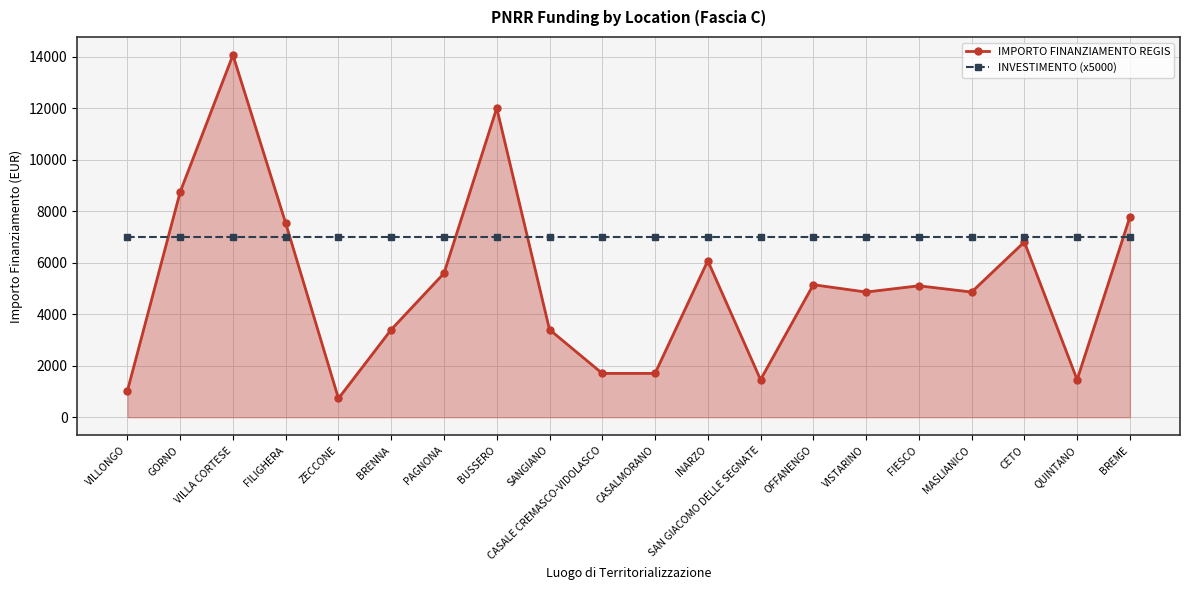

True or false: IMPORTO FINANZIAMENTO REGIS has more than 1 points higher than both neighbors.

True